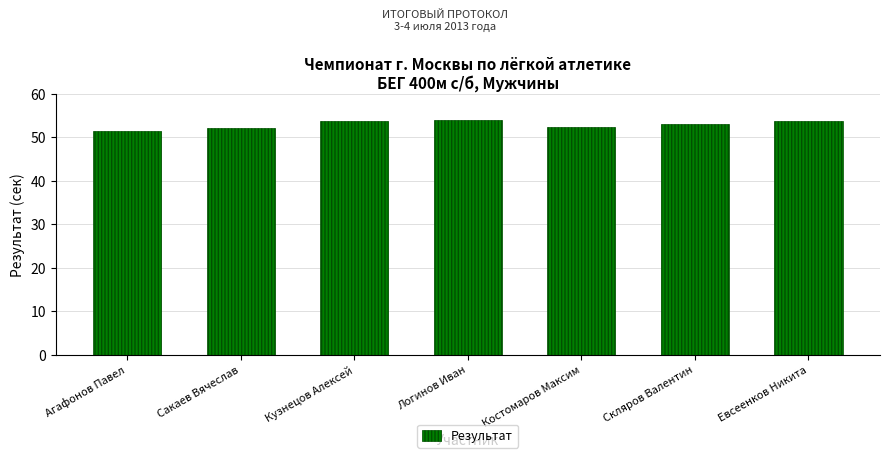

What is the ratio of the value at Костомаров Максим to the value at Скляров Валентин?

1.0